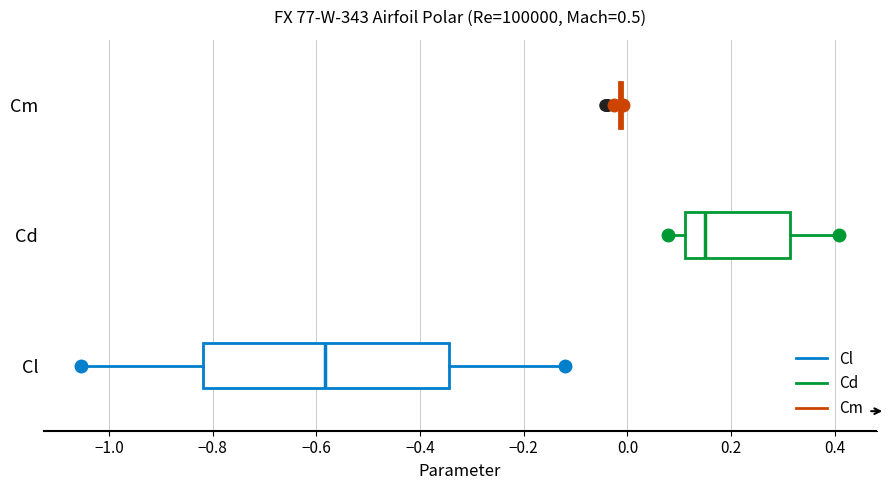

Where does the left whisker of the box for Cd end on the x-axis? The values are not printed on the chart, so give them approximately, as read against the axis.

0.08